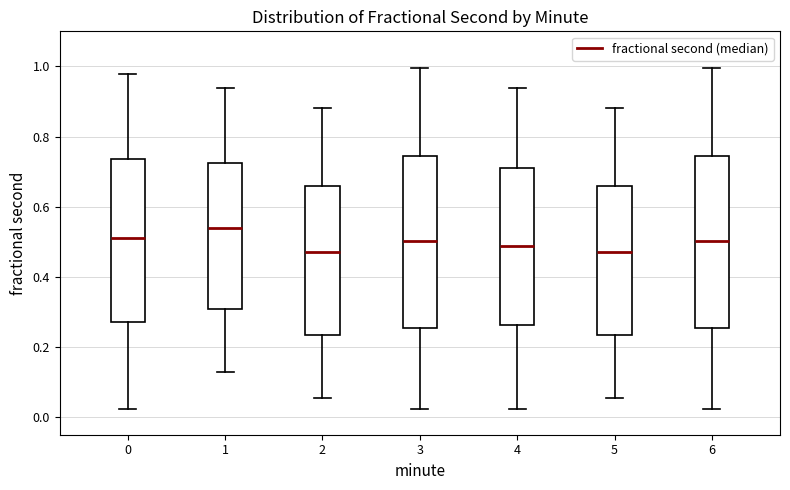

Reading left to right, transcribe this box plot: for each box, give where its median line is, the range the box spans, and where its two whiskers end, as read against the y-axis. The values are not printed on the chart, so give them approximately, as read against the axis.

0: median 0.52, box 0.28 to 0.74, whiskers 0.02 to 0.98
1: median 0.54, box 0.30 to 0.72, whiskers 0.12 to 0.94
2: median 0.46, box 0.24 to 0.66, whiskers 0.06 to 0.88
3: median 0.50, box 0.26 to 0.74, whiskers 0.02 to 1.00
4: median 0.48, box 0.26 to 0.72, whiskers 0.02 to 0.94
5: median 0.46, box 0.24 to 0.66, whiskers 0.06 to 0.88
6: median 0.50, box 0.26 to 0.74, whiskers 0.02 to 1.00